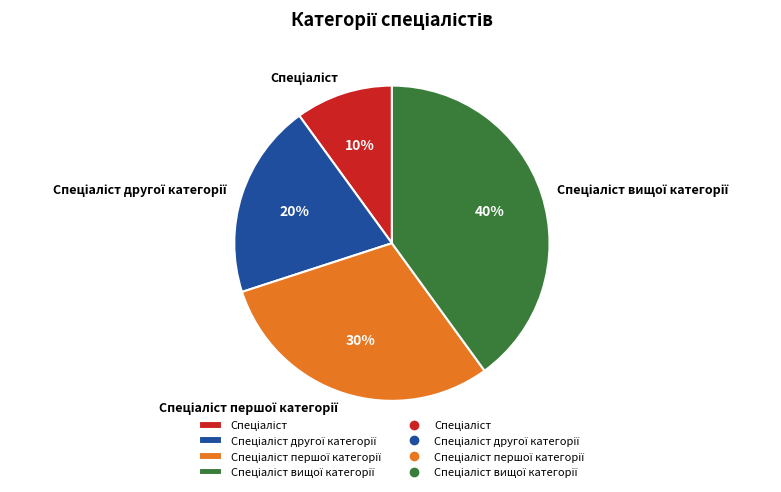

To the nearest percent, what is the average slice percentage?

25%